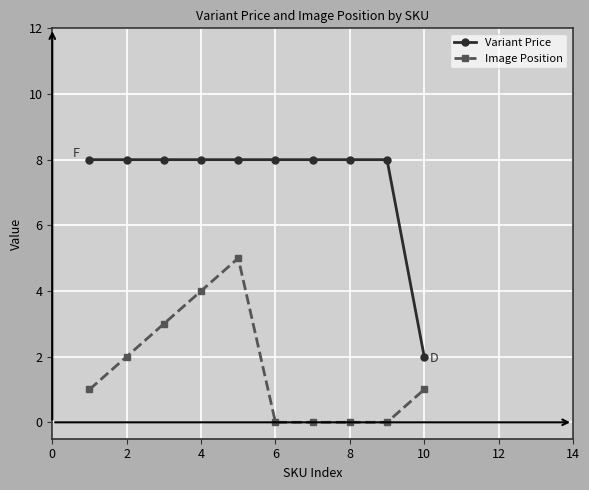

Rank the series by their average value, from highest to lowest.

Variant Price, Image Position